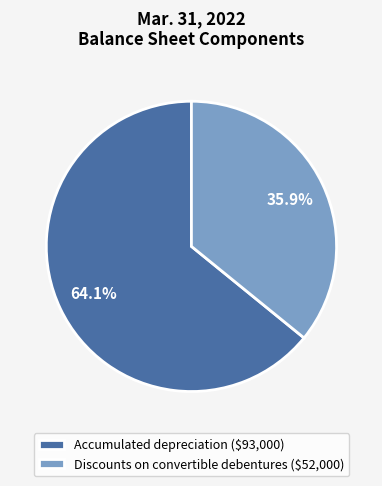

Combined, what portion of the pie is Accumulated depreciation and Discounts on convertible debentures?

100.0%